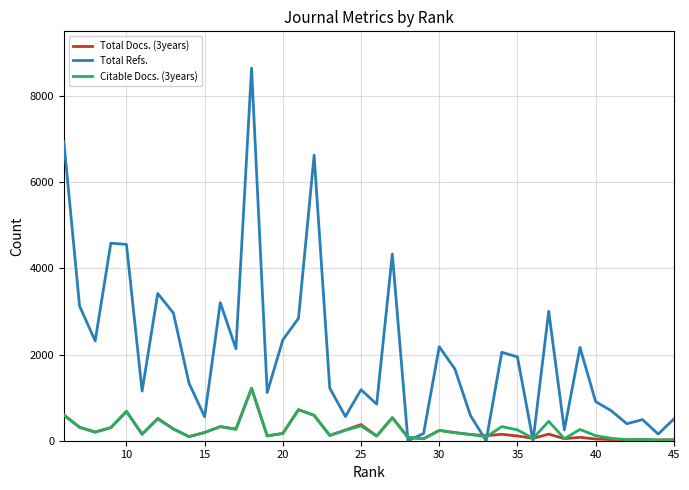

What is the difference between the maximum and second lowest values in the Total Docs. (3years) series?

1193